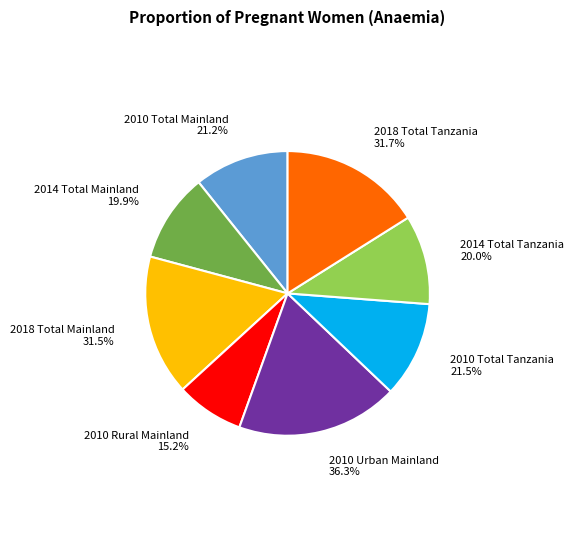

How many segments does this pie chart have?

8